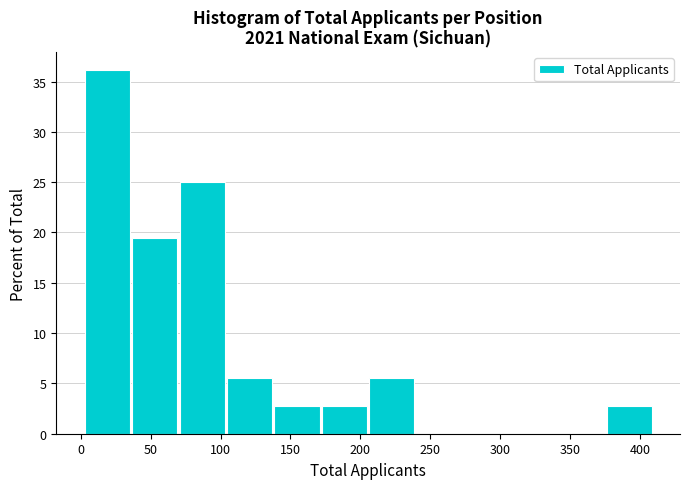

Reading left to right, transcribe this chart: for each bar, give the range it covers on the x-axis and its height. Neither the bar edges nor the heights are printed on the chart, so give them approximately, as read against the axes.

0 to 35: 36.0
35 to 70: 19.5
70 to 105: 25.0
105 to 140: 5.5
140 to 170: 3.0
170 to 205: 3.0
205 to 240: 5.5
240 to 275: 0
275 to 305: 0
305 to 340: 0
340 to 375: 0
375 to 410: 3.0